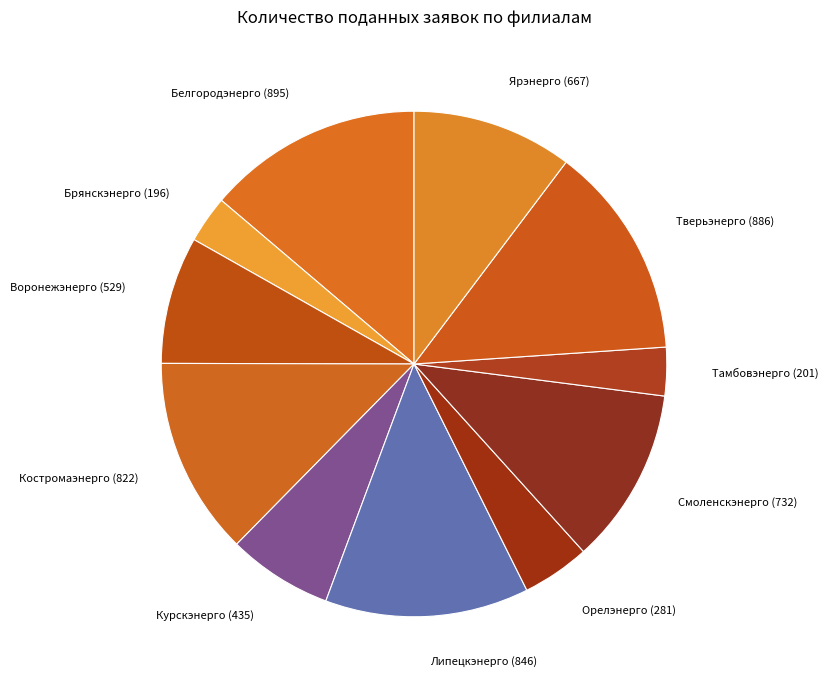

Is there a majority slice in this chart?

No